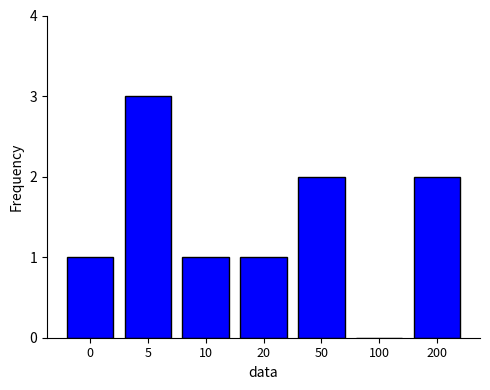

Reading left to right, list all the values displayed in this chart.

0=1	5=3	10=1	20=1	50=2	100=0	200=2